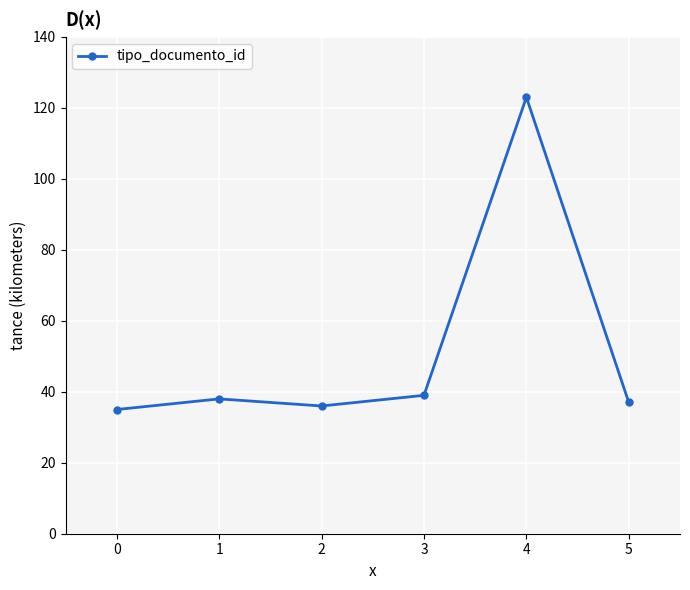

How many data points does each series have?

6